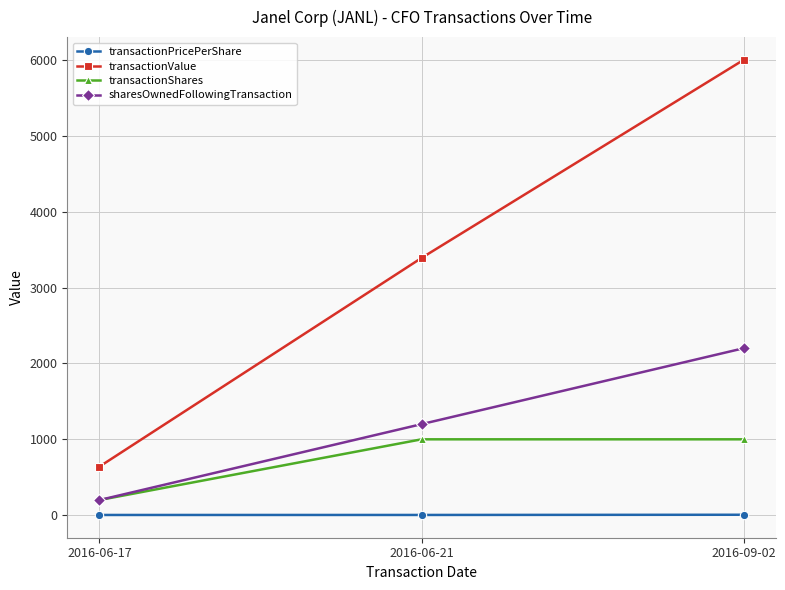

Count the number of data series in this chart.

4